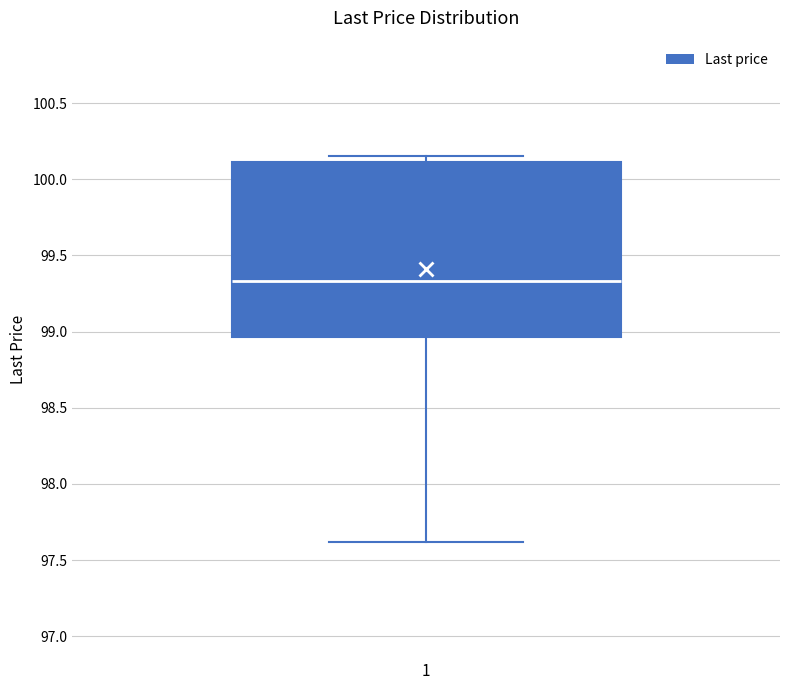

Where is the upper edge of the box at x = 1 on the y-axis? The values are not printed on the chart, so give them approximately, as read against the axis.

100.10